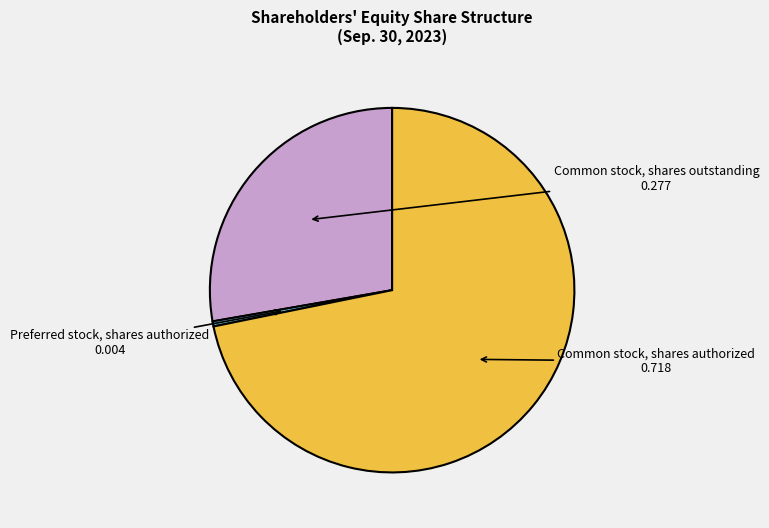

Is there any slice that represents more than half of the pie?

Yes